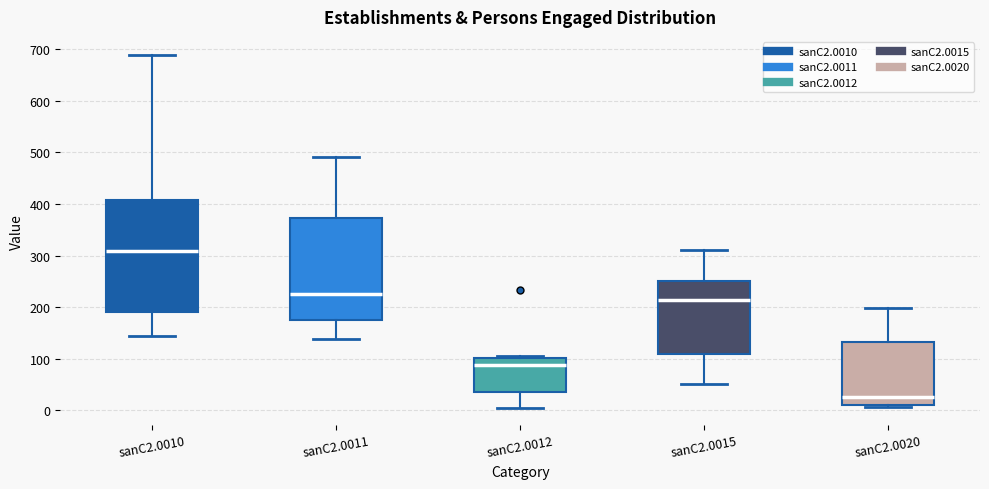

Where does the median line of the box for sanC2.0020 sit on the y-axis? The values are not printed on the chart, so give them approximately, as read against the axis.

30